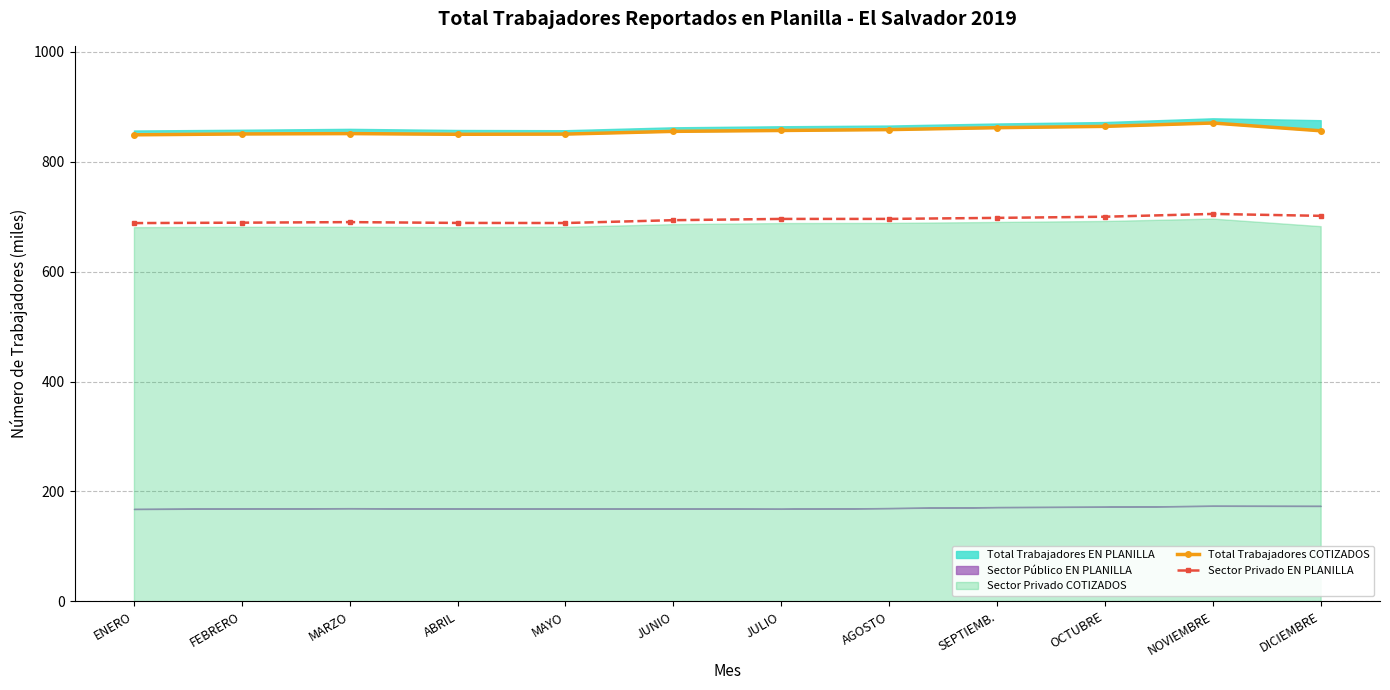

Reading left to right, what are all the values shown in this chart?

Total Trabajadores COTIZADOS: ENERO=848.8	FEBRERO=850.3	MARZO=851.0	ABRIL=849.7	MAYO=850.1	JUNIO=855.1	JULIO=856.7	AGOSTO=858.3	SEPTIEMB.=861.7	OCTUBRE=864.1	NOVIEMBRE=870.2	DICIEMBRE=856.1
Sector Privado EN PLANILLA: ENERO=688.2	FEBRERO=688.9	MARZO=690.0	ABRIL=688.5	MAYO=688.3	JUNIO=693.5	JULIO=695.8	AGOSTO=695.8	SEPTIEMB.=697.7	OCTUBRE=699.8	NOVIEMBRE=704.8	DICIEMBRE=701.4